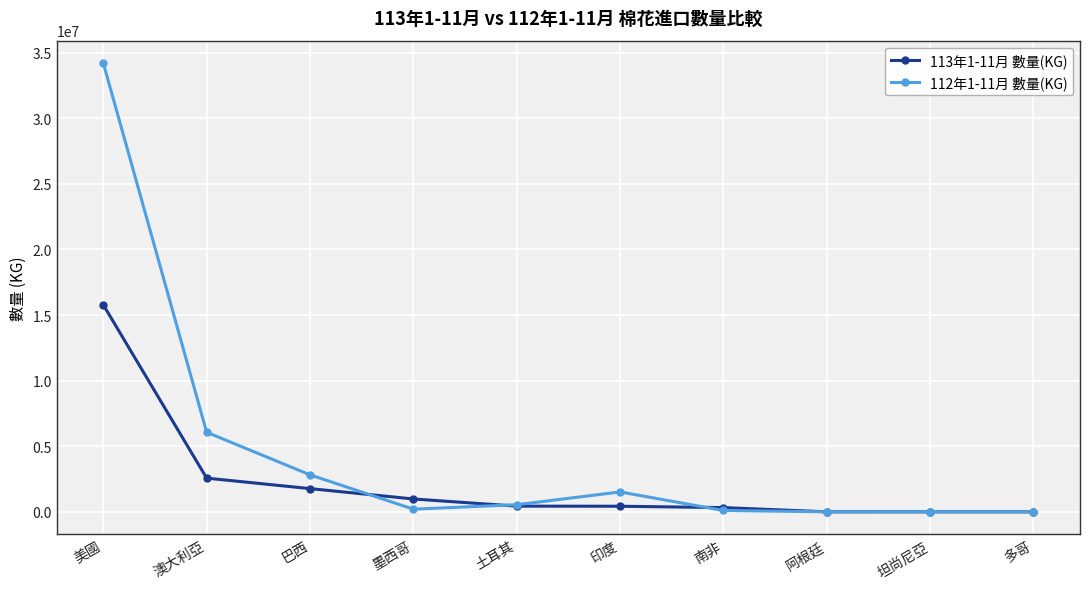

What is the label of the 4th point from the right?

南非